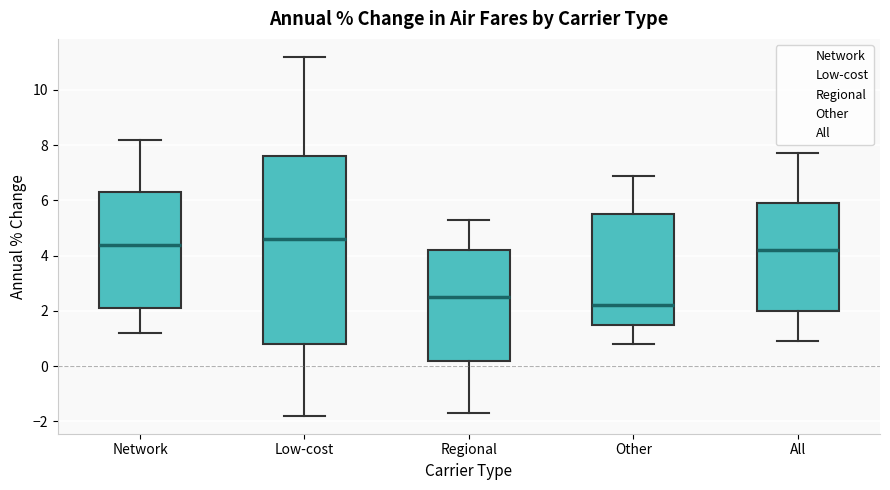

Reading left to right, transcribe this box plot: for each box, give where its median line is, the range the box spans, and where its two whiskers end, as read against the y-axis. The values are not printed on the chart, so give them approximately, as read against the axis.

Network: median 4.4, box 2.2 to 6.4, whiskers 1.2 to 8.2
Low-cost: median 4.6, box 0.8 to 7.6, whiskers -1.8 to 11.2
Regional: median 2.6, box 0.2 to 4.2, whiskers -1.6 to 5.4
Other: median 2.2, box 1.6 to 5.6, whiskers 0.8 to 7.0
All: median 4.2, box 2.0 to 6.0, whiskers 1.0 to 7.8